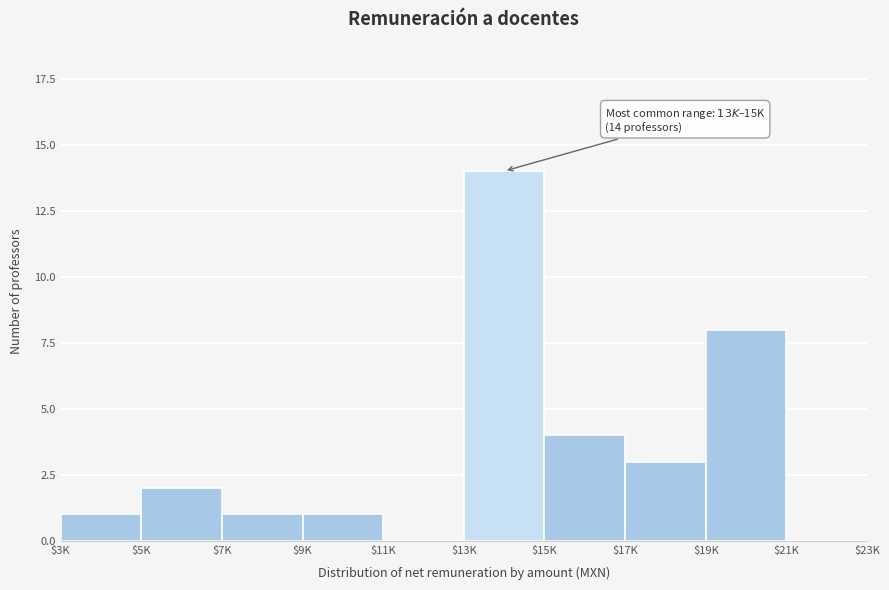

What is the greatest value displayed?

14